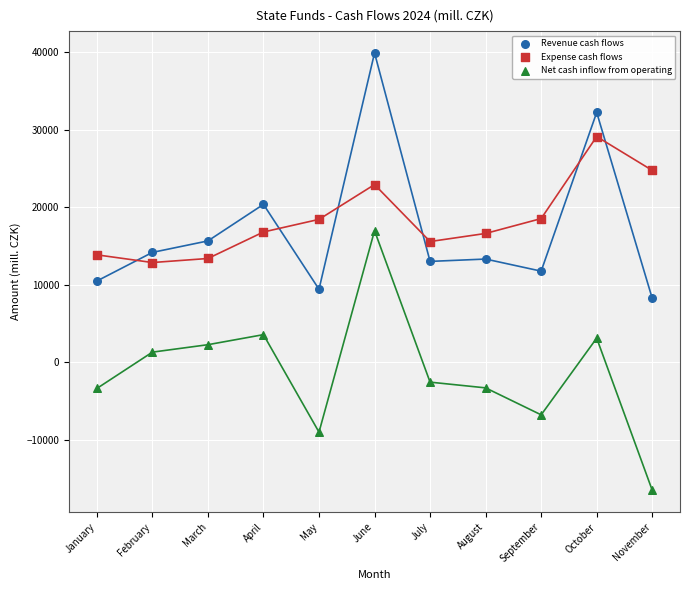

Which series has the widest spread of Y values?

Net cash inflow from operating